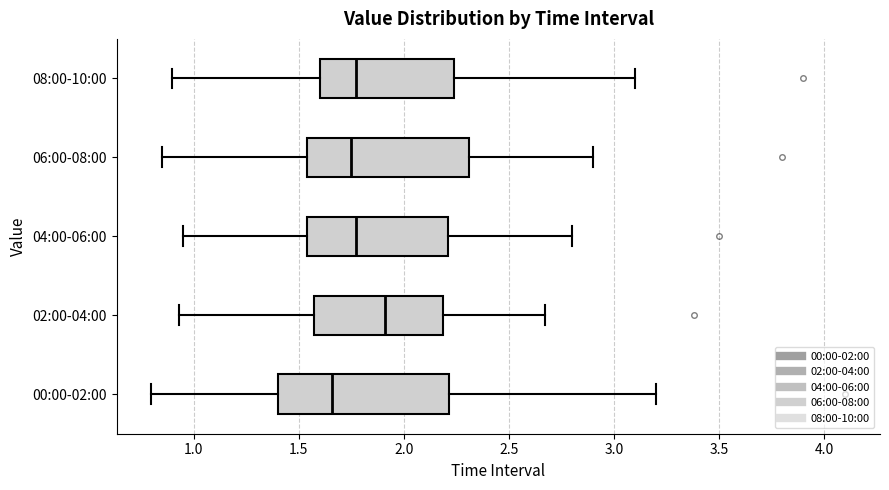

Reading bottom to top, read every box against the x-axis: the position of its median line, the range the box covers, and the ends of its whiskers. The values are not printed on the chart, so give them approximately, as read against the axis.

00:00-02:00: median 1.65, box 1.40 to 2.20, whiskers 0.80 to 3.20
02:00-04:00: median 1.90, box 1.60 to 2.20, whiskers 0.95 to 2.65
04:00-06:00: median 1.80, box 1.55 to 2.20, whiskers 0.95 to 2.80
06:00-08:00: median 1.75, box 1.55 to 2.30, whiskers 0.85 to 2.90
08:00-10:00: median 1.80, box 1.60 to 2.25, whiskers 0.90 to 3.10